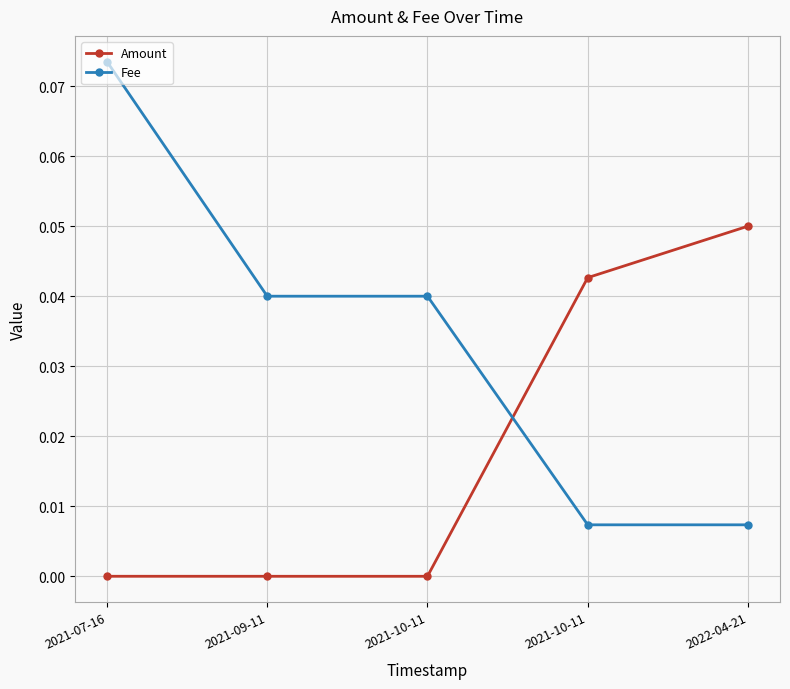

Does the chart display data point markers on the line(s)?

Yes